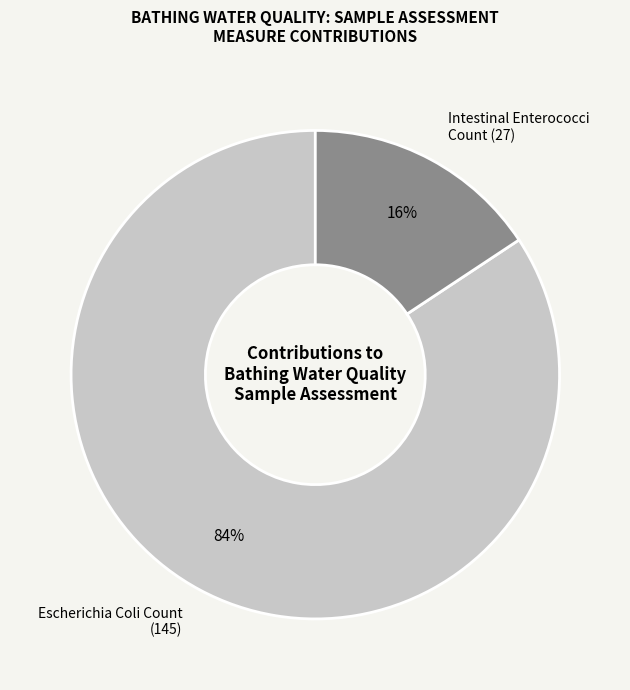

True or false: Escherichia Coli Count (145) accounts for 73% of the total.

False